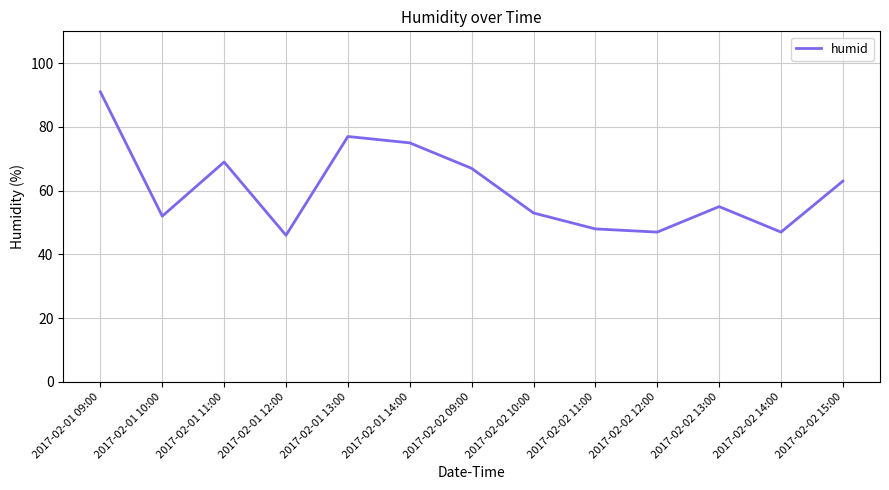

Reading right to left, what are all the values shown in this chart?

63	47	55	47	48	53	67	75	77	46	69	52	91